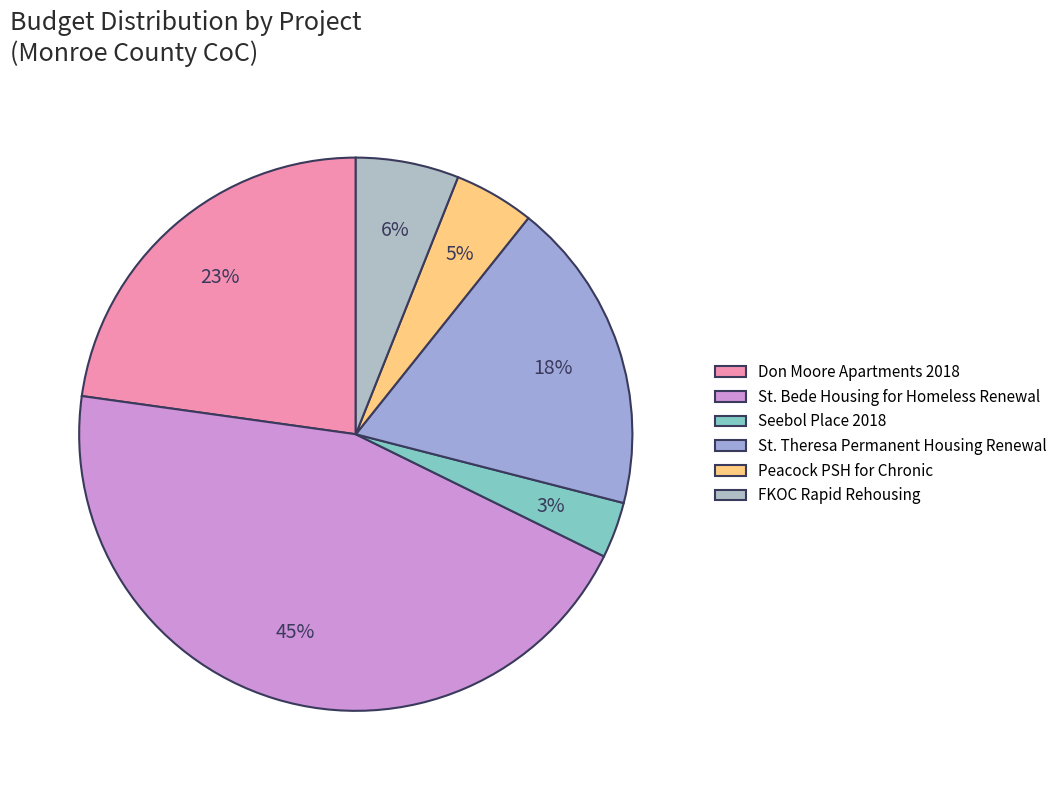

Which slice is the smallest?

Seebol Place 2018